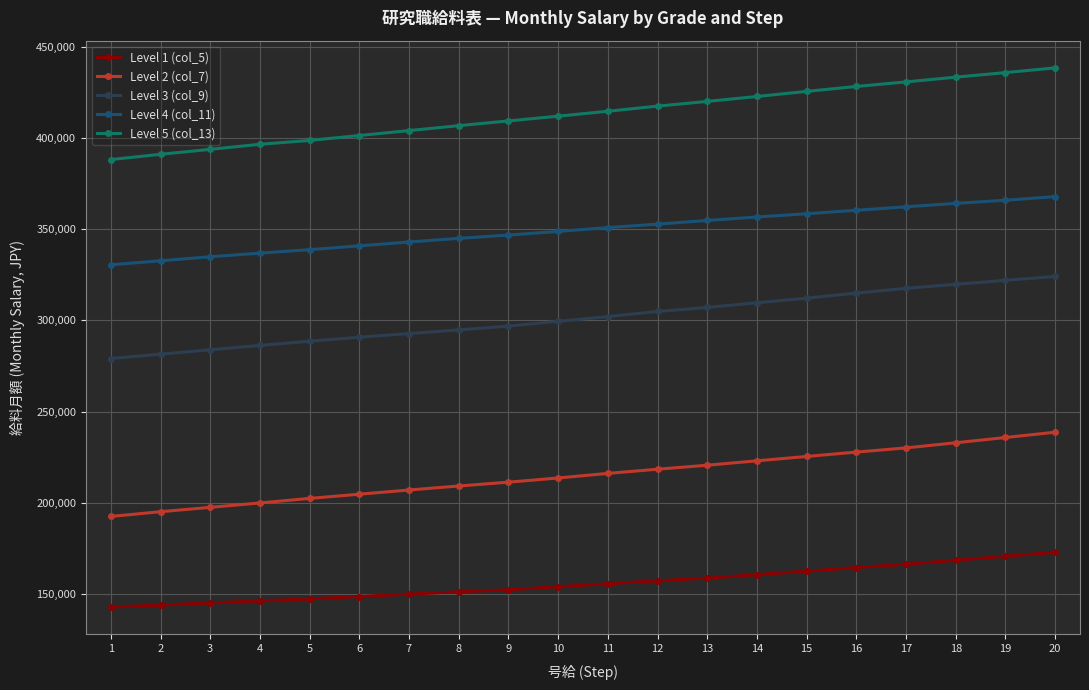

At 11, list the series in order from smallest to largest.

Level 1 (col_5), Level 2 (col_7), Level 3 (col_9), Level 4 (col_11), Level 5 (col_13)